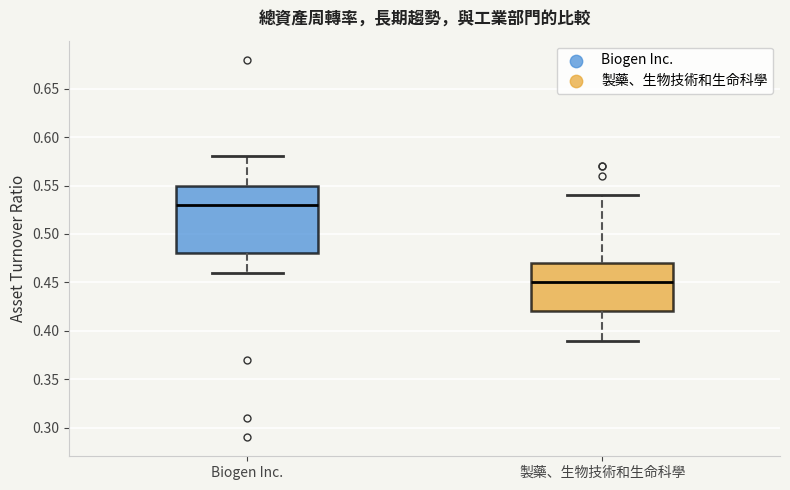

Which box has the lowest median line?

製藥、生物技術和生命科學